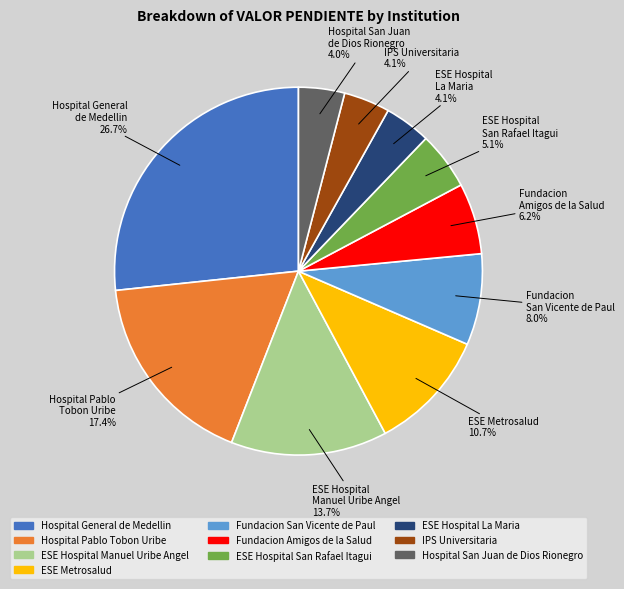

What portion of the pie excludes ESE Metrosalud?

89.3%